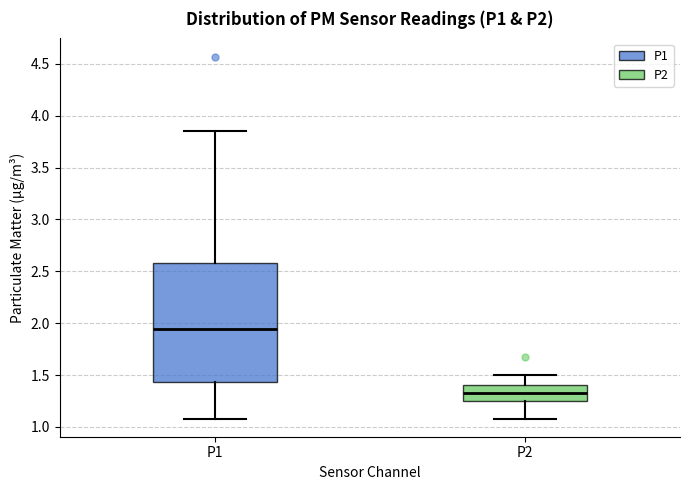

Which box is the tallest, from its lower edge to its upper edge?

P1